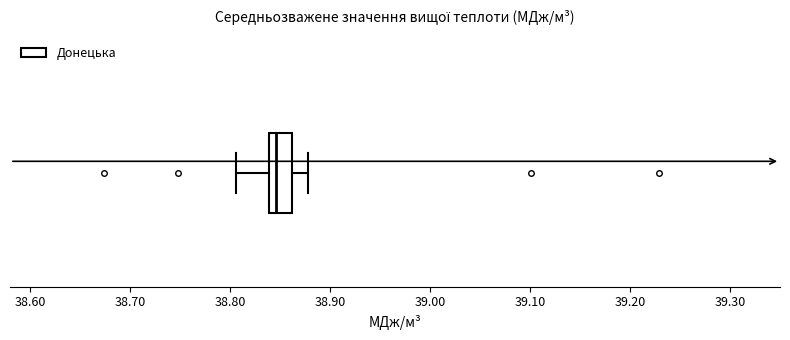

Where does the median line of the box sit on the x-axis? The values are not printed on the chart, so give them approximately, as read against the axis.

38.85